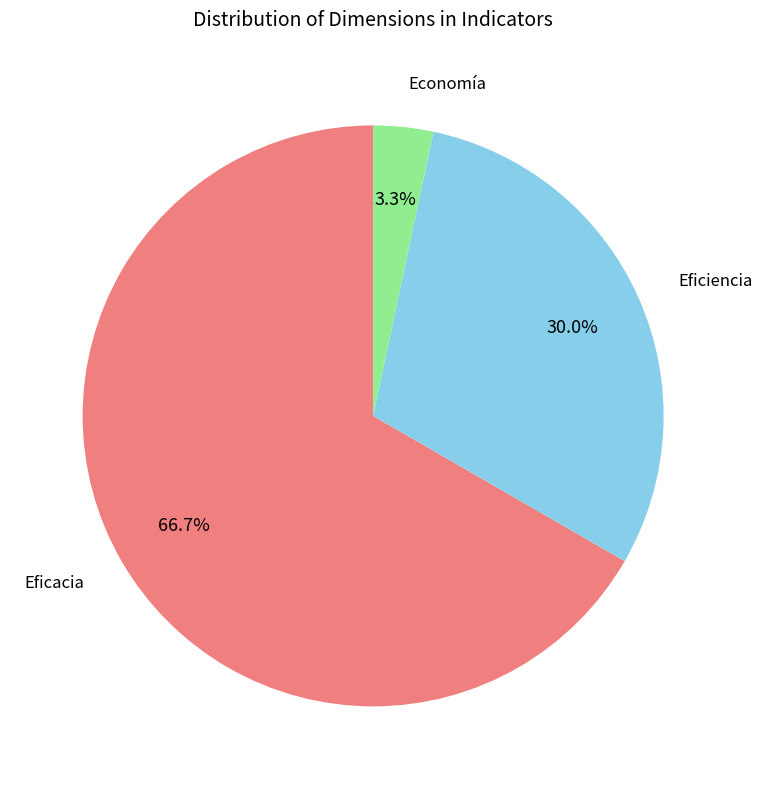

What is the smallest slice in the pie chart?

Economía